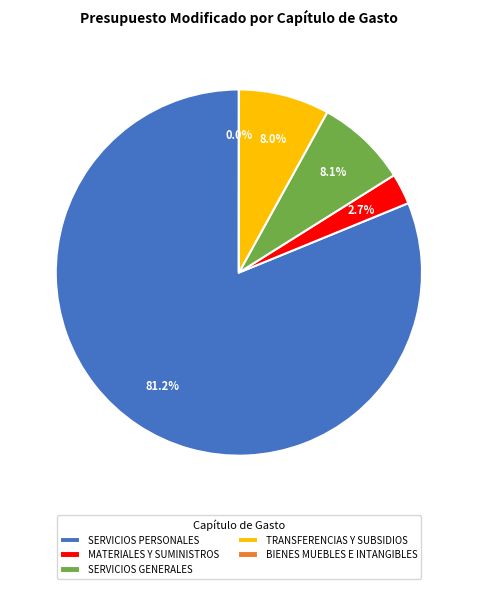

What is the ratio of the value at MATERIALES Y SUMINISTROS to the value at TRANSFERENCIAS Y SUBSIDIOS?

0.3